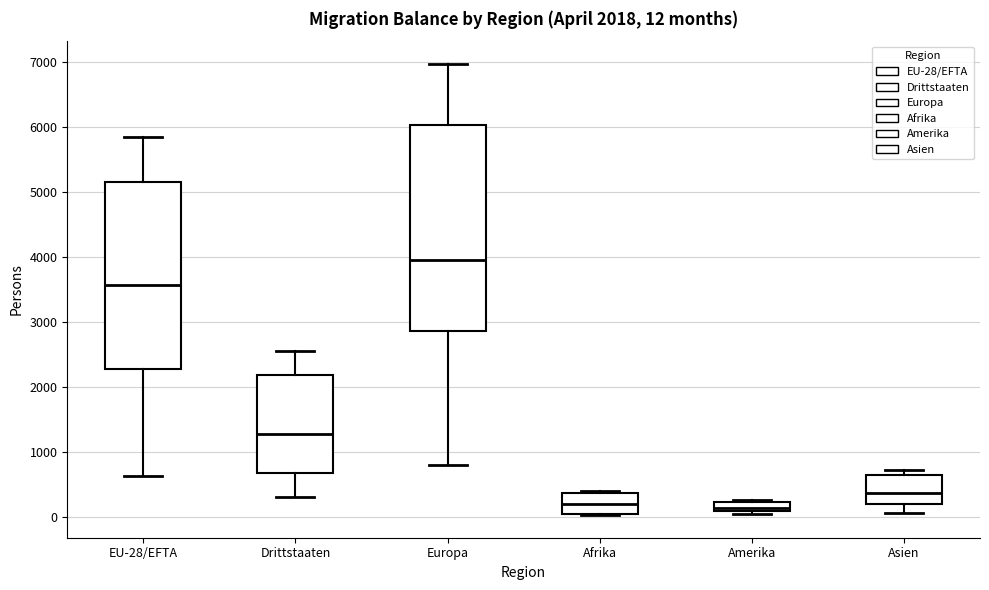

Comparing the boxes themselves (not the whiskers), which one is the tallest?

Europa